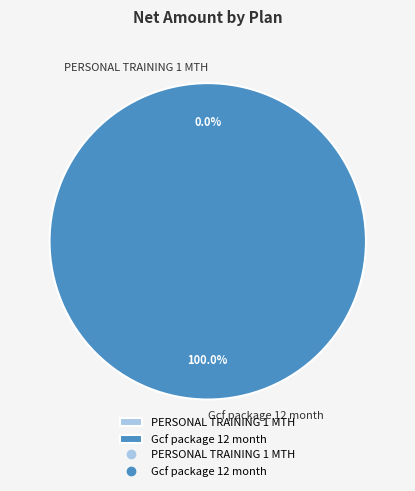

Rank the categories by value from highest to lowest.

Gcf package 12 month, PERSONAL TRAINING 1 MTH